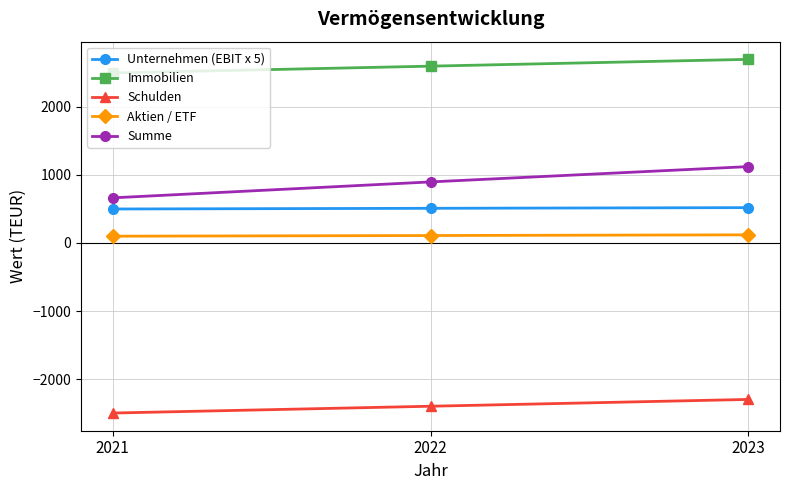

The value of Summe at 2023 is 1123. True or false?

True